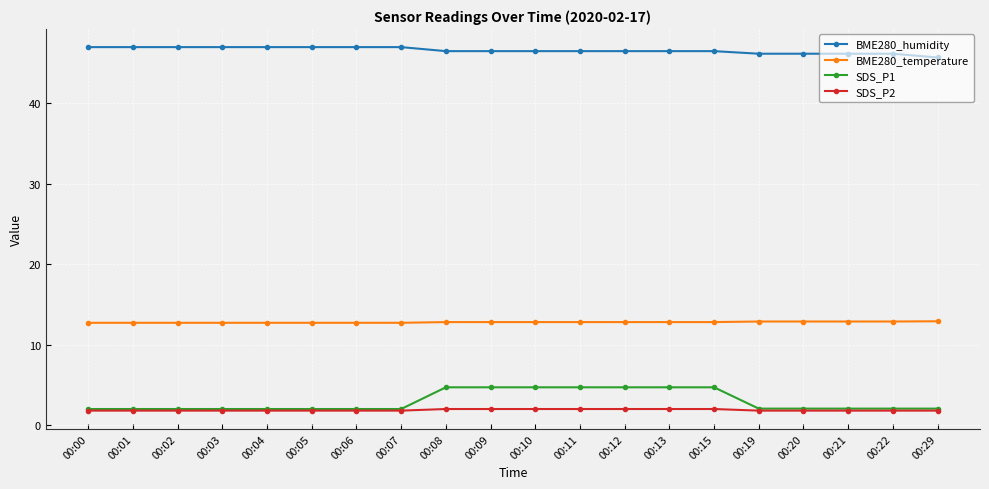

What is the lowest value of the SDS_P1 series?

2.0